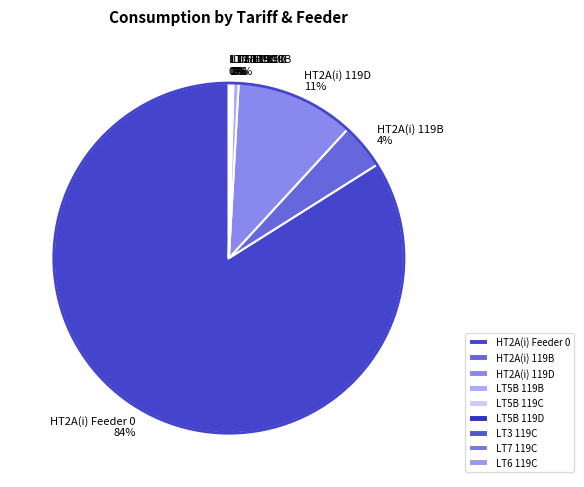

To the nearest percent, what is the average slice percentage?

11%